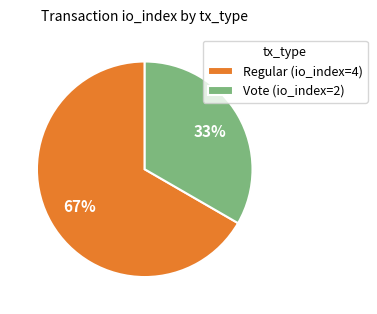

Rank the categories by value from highest to lowest.

Regular (io_index=4), Vote (io_index=2)